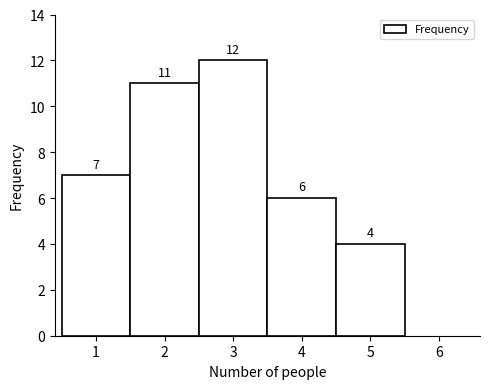

Over which range of the x-axis is the bar tallest?

2.5 to 3.5